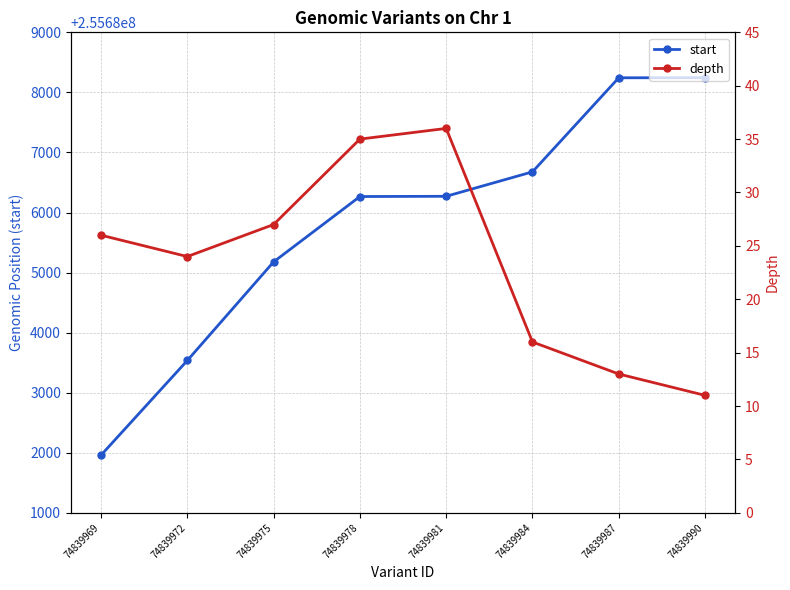

How many values in the depth series exceed 26?

3